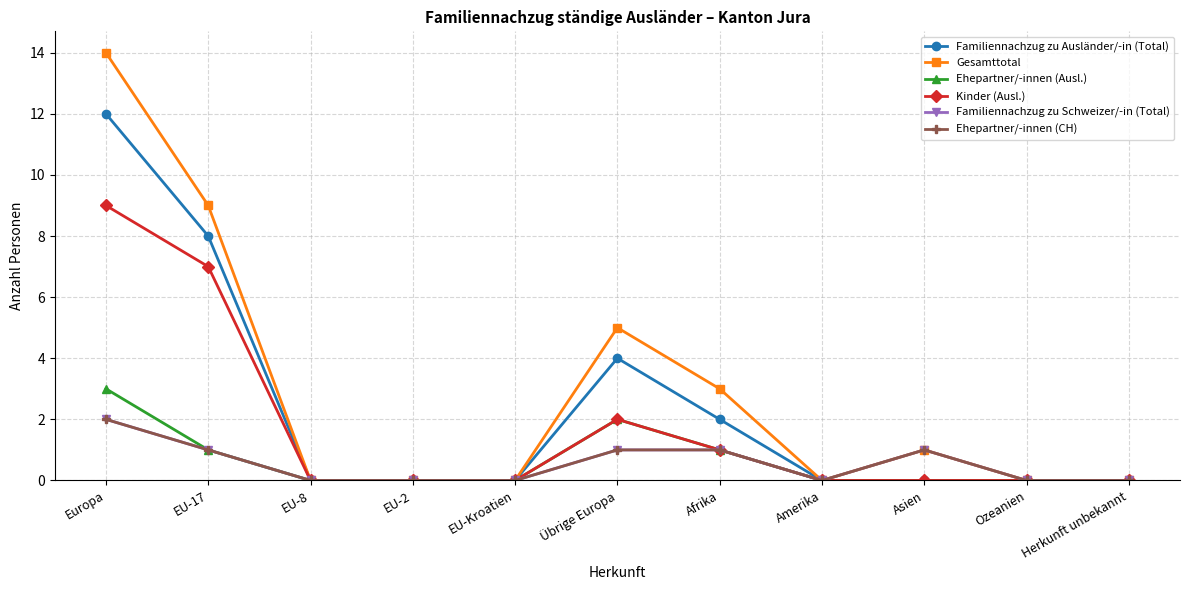

At which category does the chart reach its minimum across all series?

EU-8